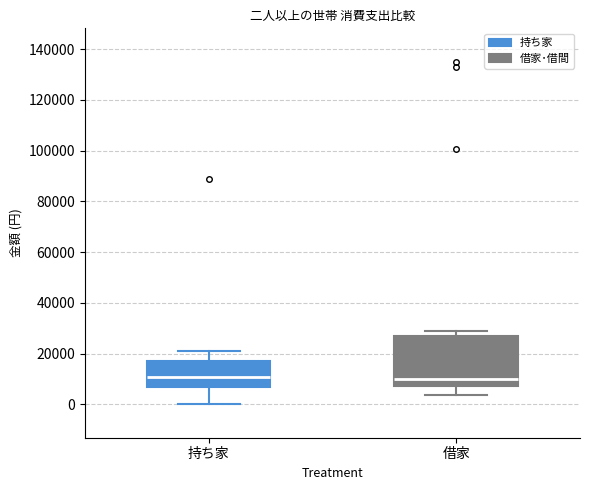

Reading left to right, transcribe this box plot: for each box, give where its median line is, the range the box spans, and where its two whiskers end, as read against the y-axis. The values are not printed on the chart, so give them approximately, as read against the axis.

持ち家: median 10000, box 6000 to 18000, whiskers 0 to 22000
借家: median 10000, box 8000 to 26000, whiskers 4000 to 28000